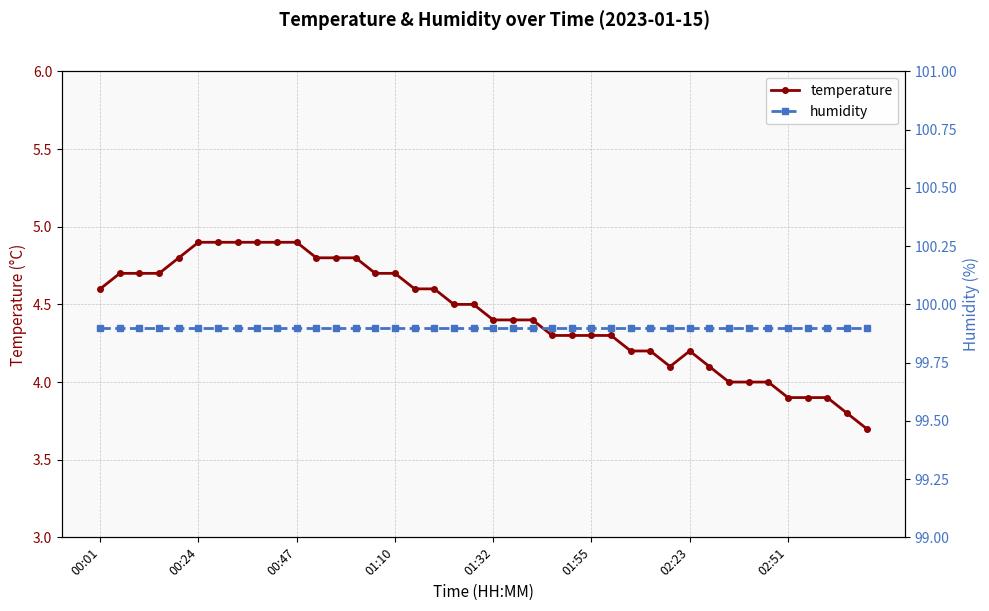

True or false: temperature has a value of 4.6 at 00:01.

True